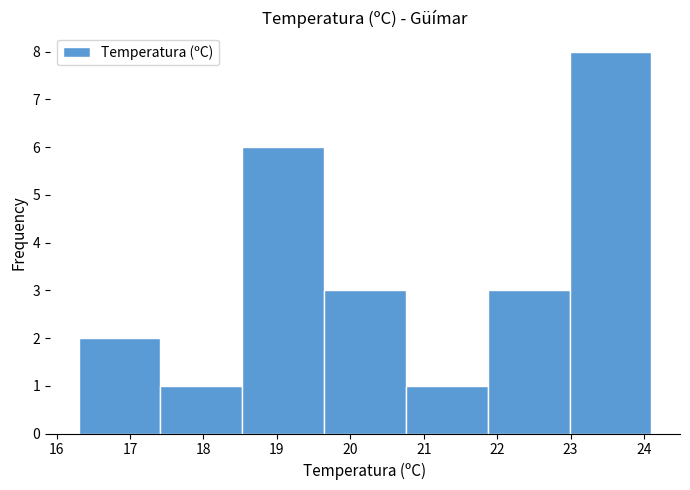

Reading left to right, list every bar in this chart as the range it spans on the x-axis followed by its height. Neither the bar edges nor the heights are printed on the chart, so give them approximately, as read against the axes.

16.3 to 17.4: 2
17.4 to 18.5: 1
18.5 to 19.6: 6
19.6 to 20.8: 3
20.8 to 21.9: 1
21.9 to 23.0: 3
23.0 to 24.1: 8